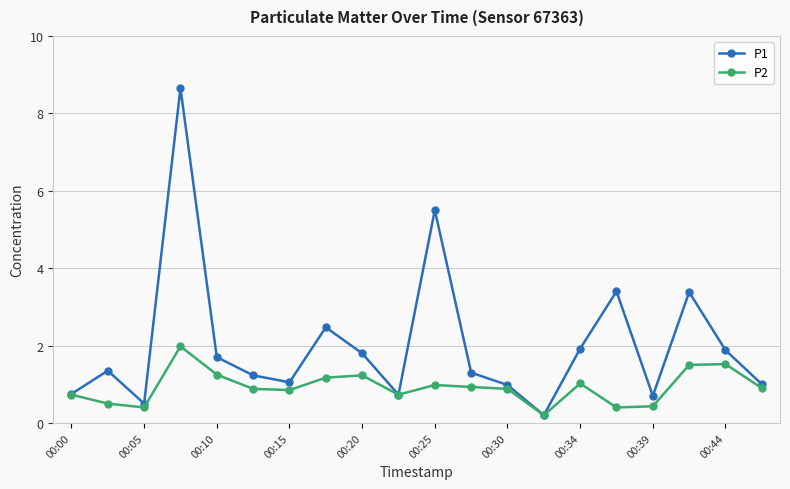

List the series in order of their overall mean, highest first.

P1, P2